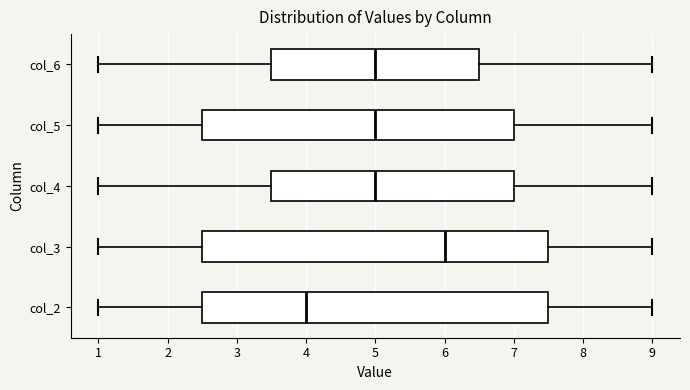

Where does the median line of the box for col_4 sit on the x-axis? The values are not printed on the chart, so give them approximately, as read against the axis.

5.0